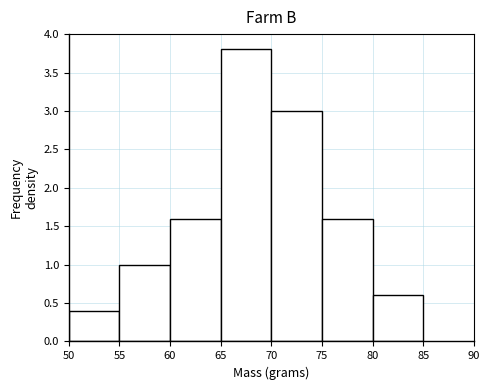

Over which range of the x-axis is the bar tallest?

65 to 70